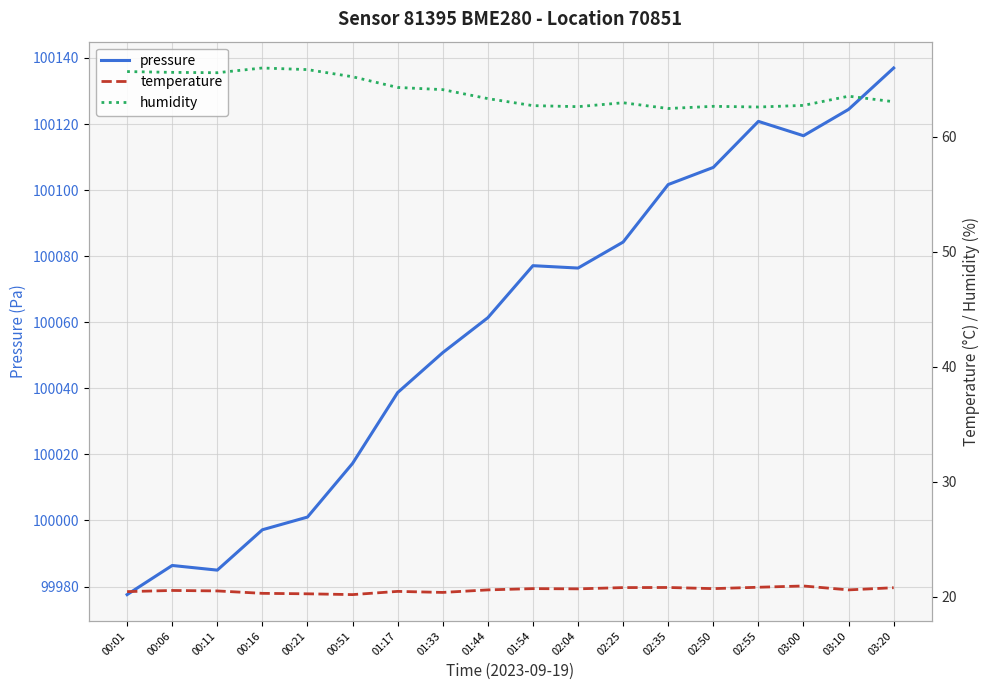

Which category has the highest value in the temperature series?

03:00